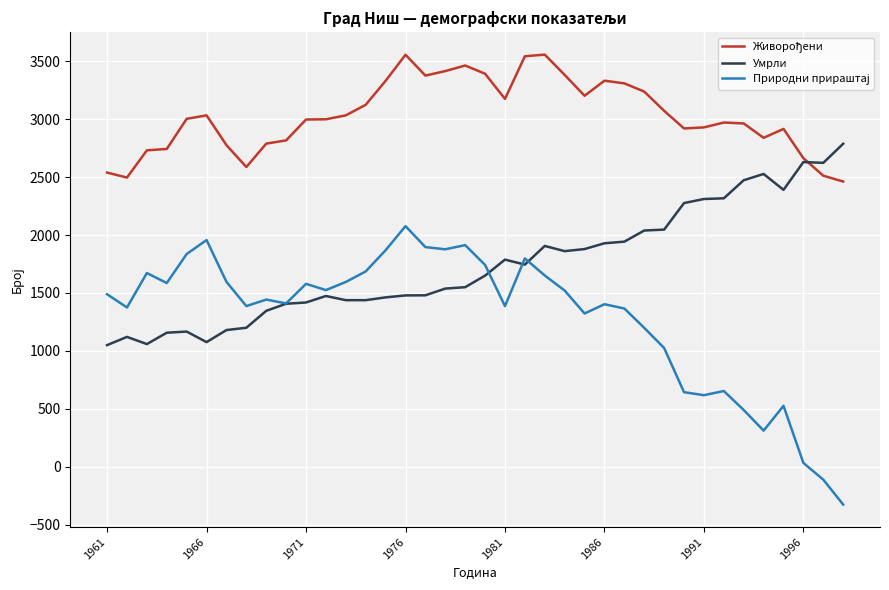

What is the minimum value shown in the chart?

-326